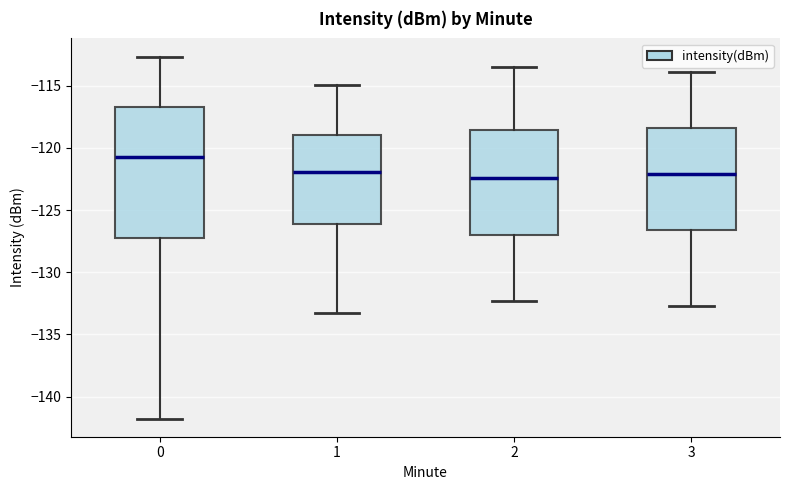

Reading left to right, transcribe this box plot: for each box, give where its median line is, the range the box spans, and where its two whiskers end, as read against the y-axis. The values are not printed on the chart, so give them approximately, as read against the axis.

0: median -120.5, box -127.5 to -116.5, whiskers -142.0 to -112.5
1: median -122.0, box -126.0 to -119.0, whiskers -133.5 to -115.0
2: median -122.5, box -127.0 to -118.5, whiskers -132.5 to -113.5
3: median -122.0, box -126.5 to -118.5, whiskers -132.5 to -114.0